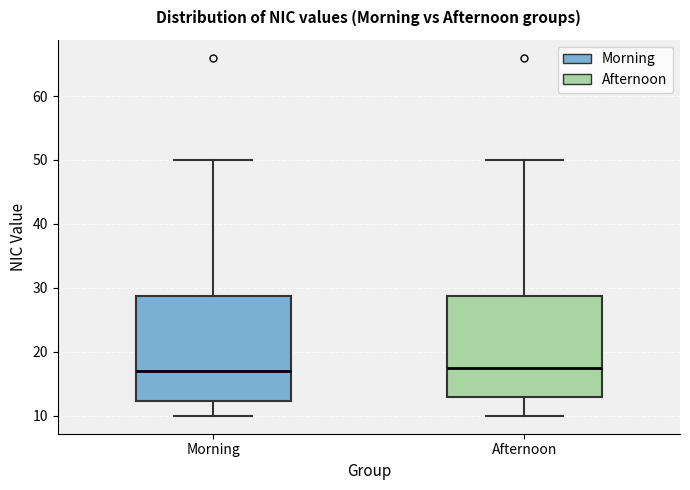

Where does the upper whisker of the box for Morning end on the y-axis? The values are not printed on the chart, so give them approximately, as read against the axis.

50